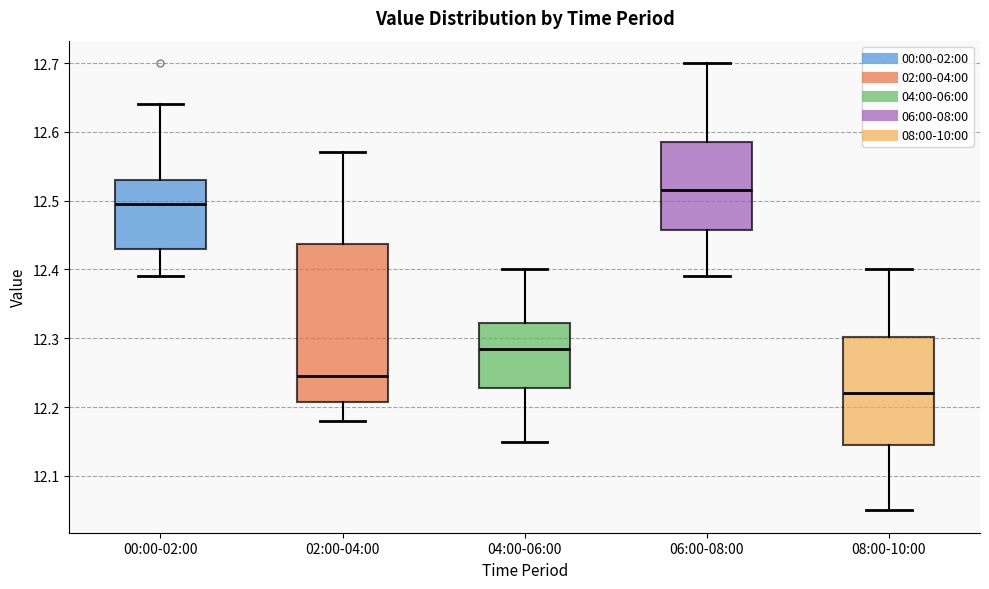

Where is the upper edge of the box for 04:00-06:00 on the y-axis? The values are not printed on the chart, so give them approximately, as read against the axis.

12.32